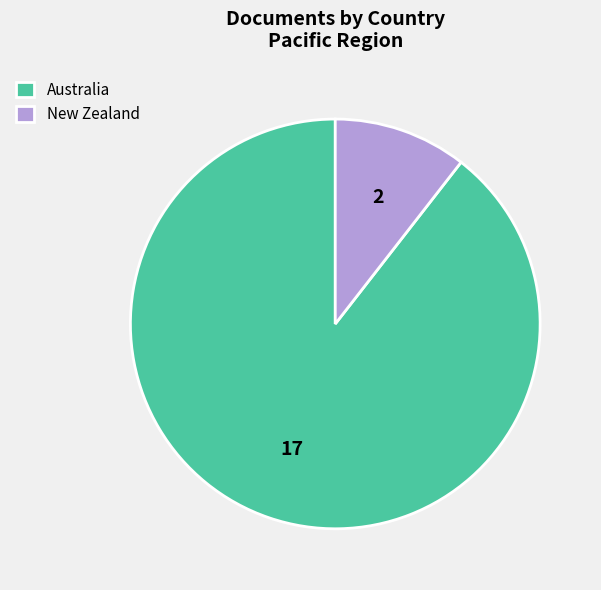

Do Australia and New Zealand together represent more than half of the pie?

Yes